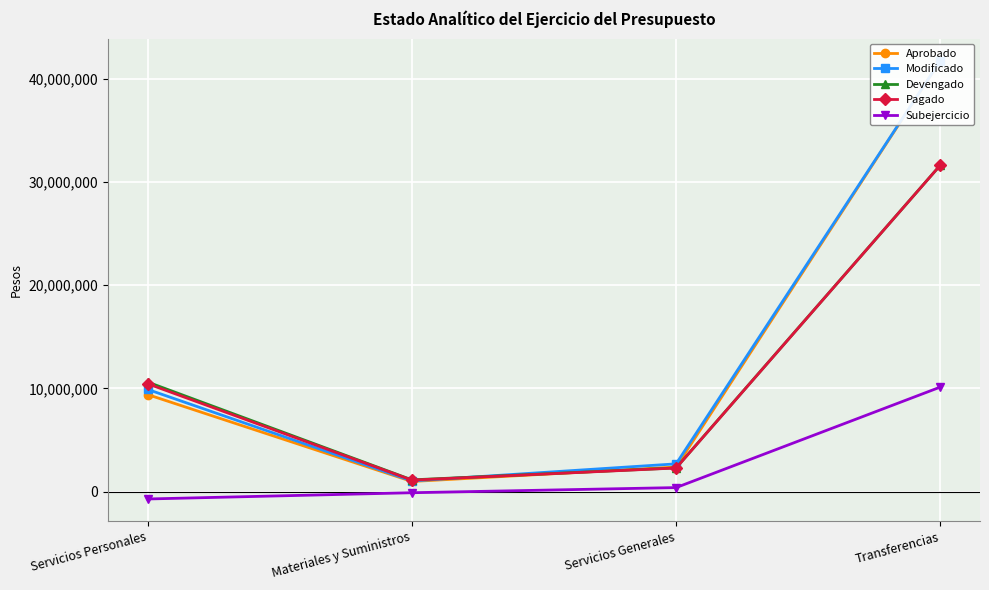

Reading left to right, what are all the values shown in this chart?

Aprobado: 9398381.0	982216.0	2383800.0	41749738.0
Modificado: 9898574.0	1032216.0	2690255.0	41749738.0
Devengado: 10610788.0	1138854.6	2299313.2	31622626.8
Pagado: 10446680.8	1114762.7	2288228.3	31622626.8
Subejercicio: -712214.0	-106638.6	390941.8	10127111.2